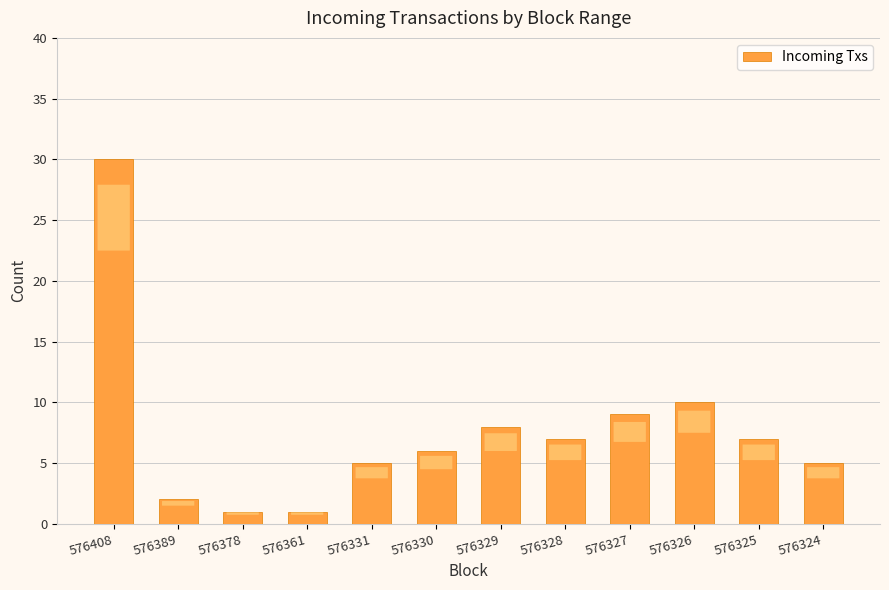

Reading left to right, list all the values displayed in this chart.

576408=30	576389=2	576378=1	576361=1	576331=5	576330=6	576329=8	576328=7	576327=9	576326=10	576325=7	576324=5